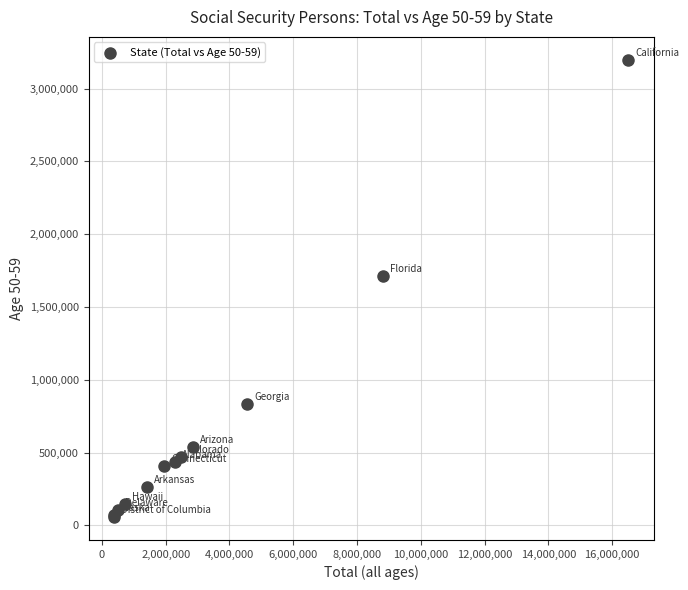

What Y value in the scatter plot is closest to 1627583?

1714738